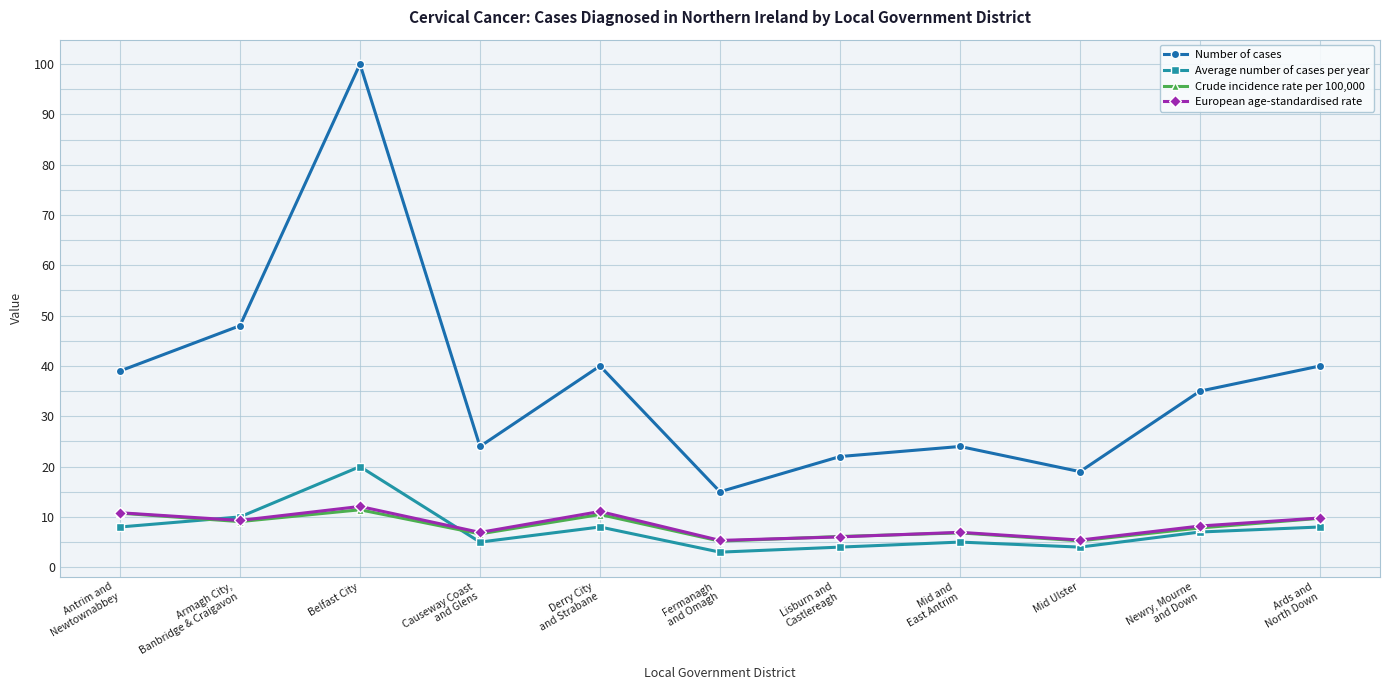

Is it true that Crude incidence rate per 100,000 equals 1.4 at Mid Ulster?

False